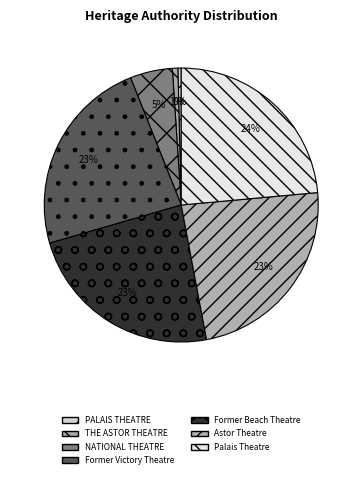

Which has a higher value, Former Beach Theatre or Astor Theatre?

Astor Theatre